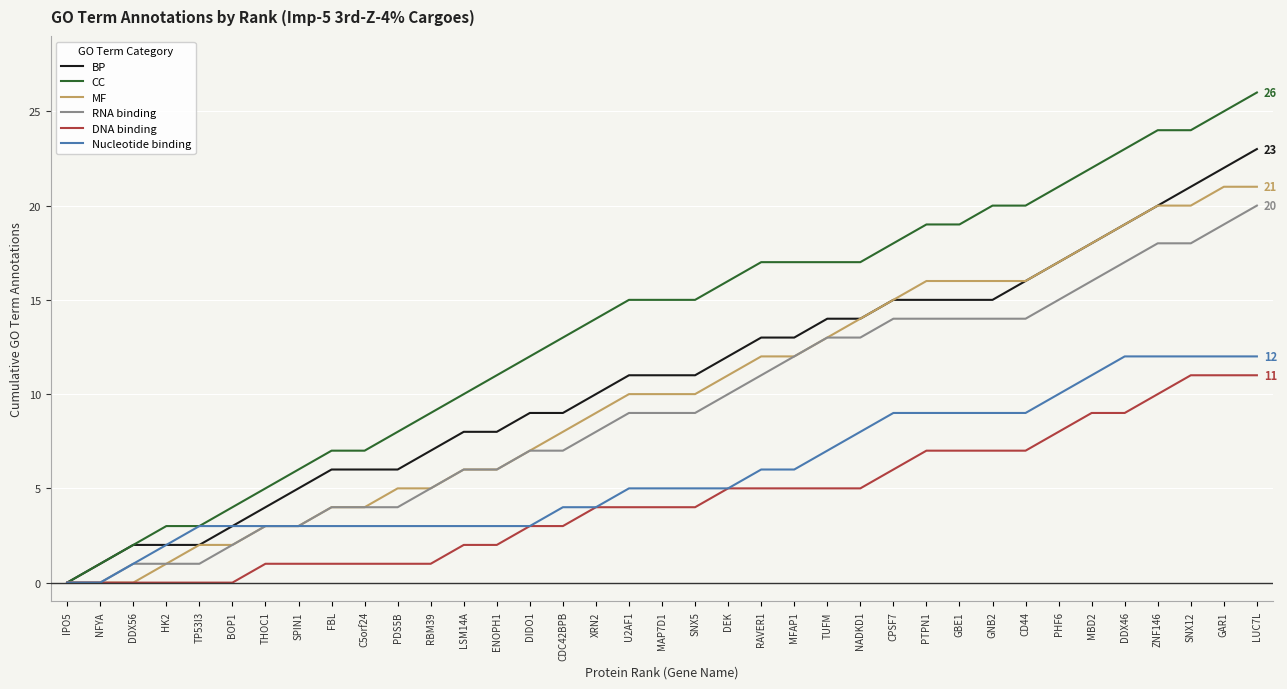

What position from the right is CD44?

8